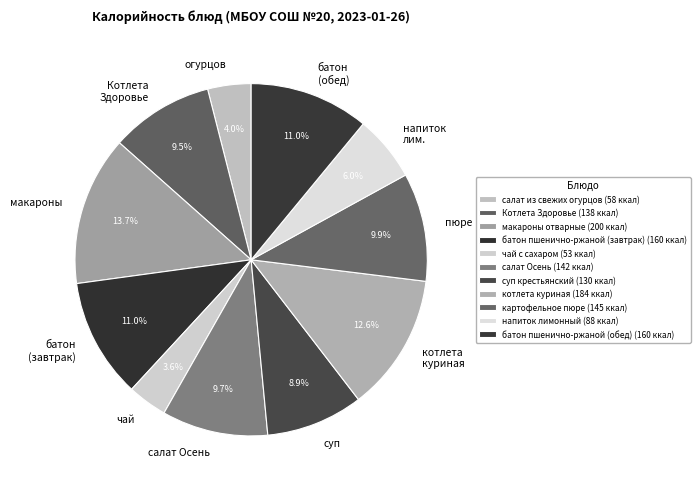

What percentage do салат из свежих огурцов and батон пшенично-ржаной (обед) together represent?

15.0%